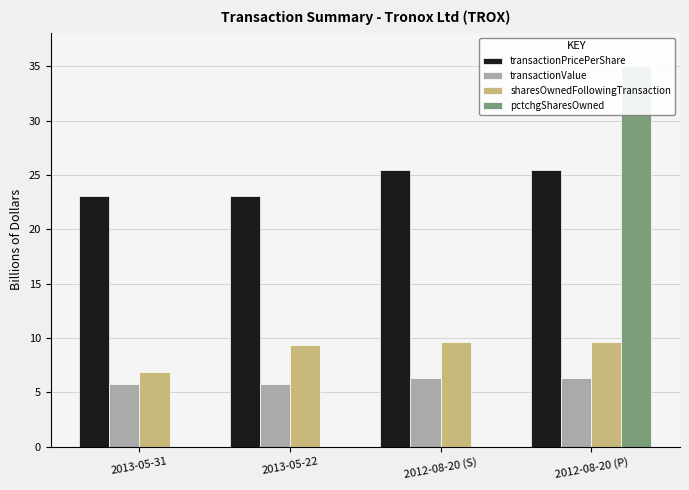

Reading right to left, transcribe all the data shown in this chart.

transactionPricePerShare: 2012-08-20 (P)=25.4	2012-08-20 (S)=25.4	2013-05-22=23.0	2013-05-31=23.1
transactionValue: 2012-08-20 (P)=6.4	2012-08-20 (S)=6.4	2013-05-22=5.8	2013-05-31=5.7
sharesOwnedFollowingTransaction: 2012-08-20 (P)=9.7	2012-08-20 (S)=9.7	2013-05-22=9.3	2013-05-31=6.8
pctchgSharesOwned: 2012-08-20 (P)=35.0	2012-08-20 (S)=-21.0	2013-05-22=-21.0	2013-05-31=-27.0